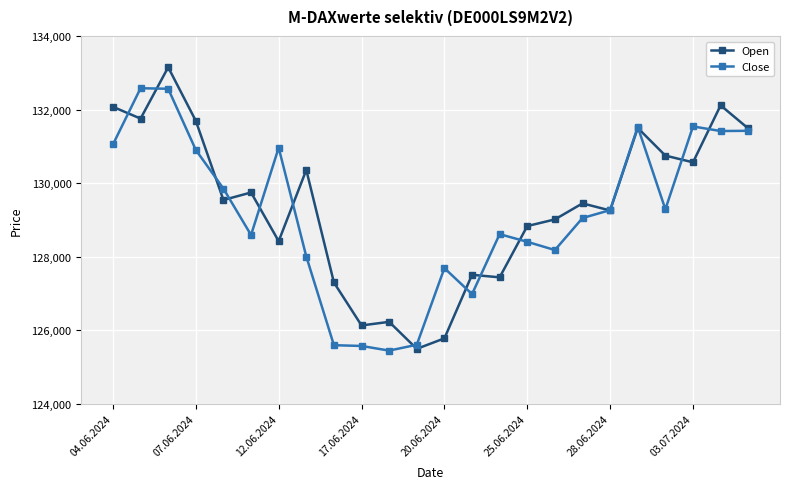

List the series in order of their overall mean, highest first.

Open, Close